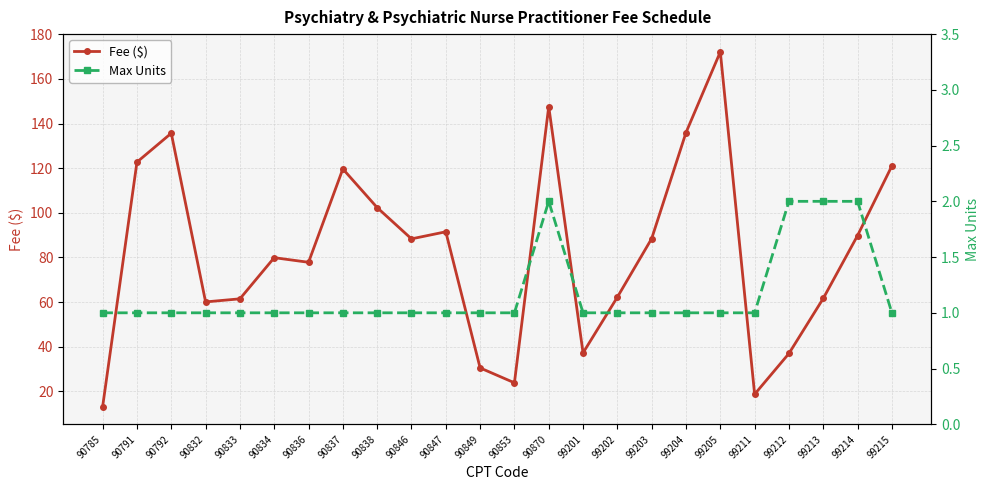

True or false: Fee ($) has more than 1 points higher than both neighbors.

True